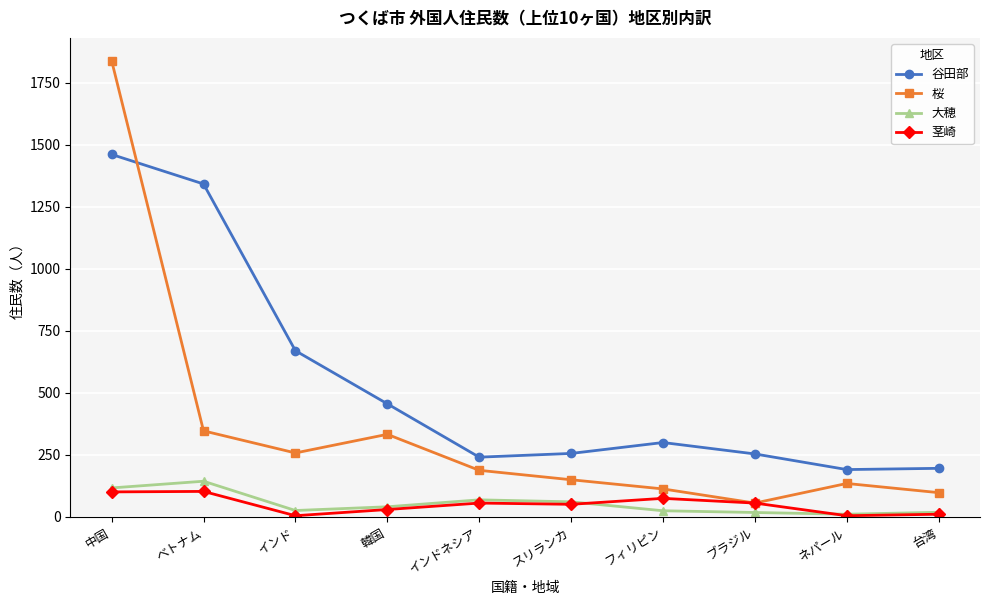

What is the label of the 7th point from the left?

フィリピン